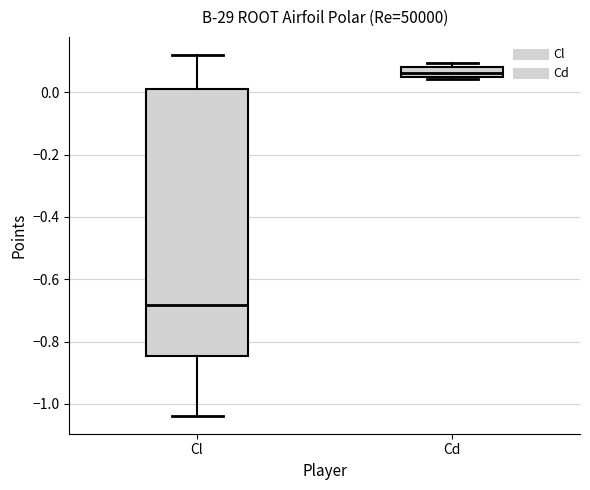

Reading left to right, read every box against the y-axis: the position of its median line, the range the box covers, and the ends of its whiskers. The values are not printed on the chart, so give them approximately, as read against the axis.

Cl: median -0.68, box -0.84 to 0.00, whiskers -1.04 to 0.12
Cd: median 0.06, box 0.04 to 0.08, whiskers 0.04 to 0.10